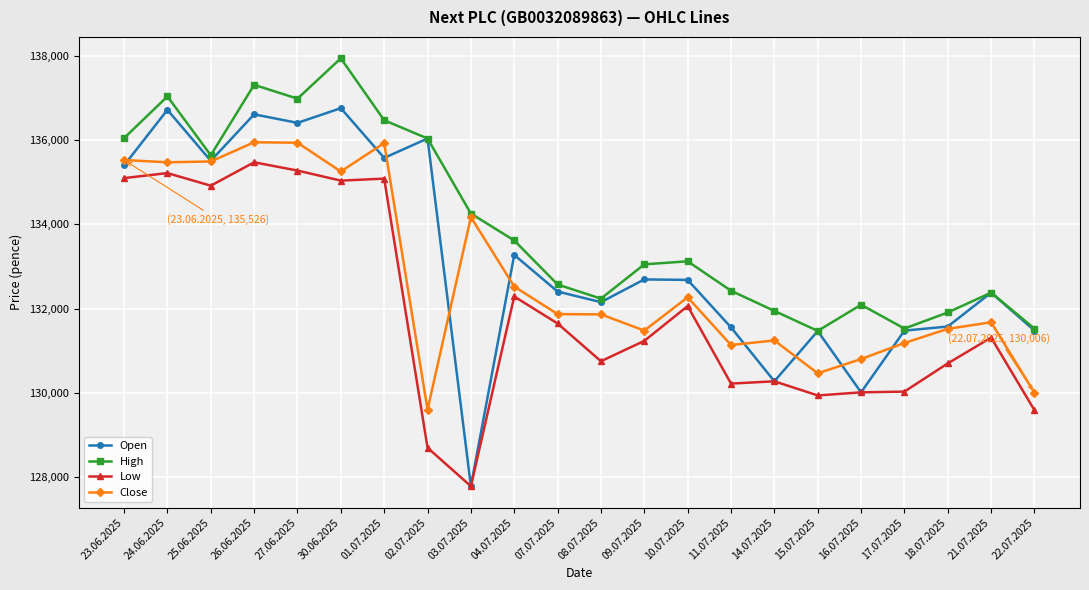

The value of Low at 10.07.2025 is 30651. True or false?

False